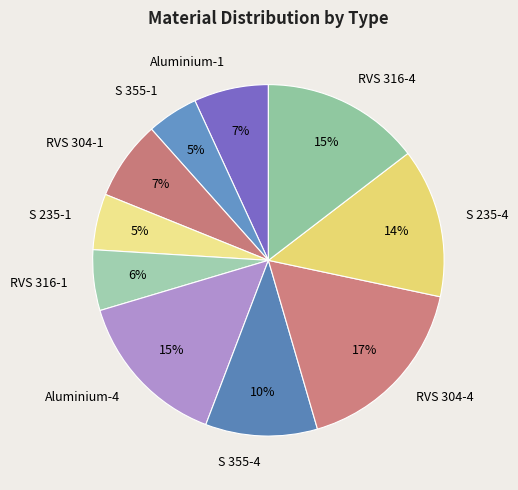

Combined, do S 235-1 and S 235-4 account for over 50%?

No